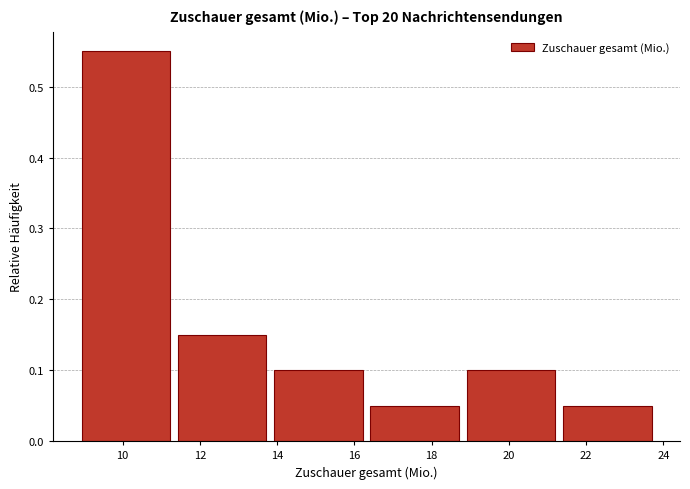

Over which range of the x-axis is the bar tallest?

9.0 to 11.4